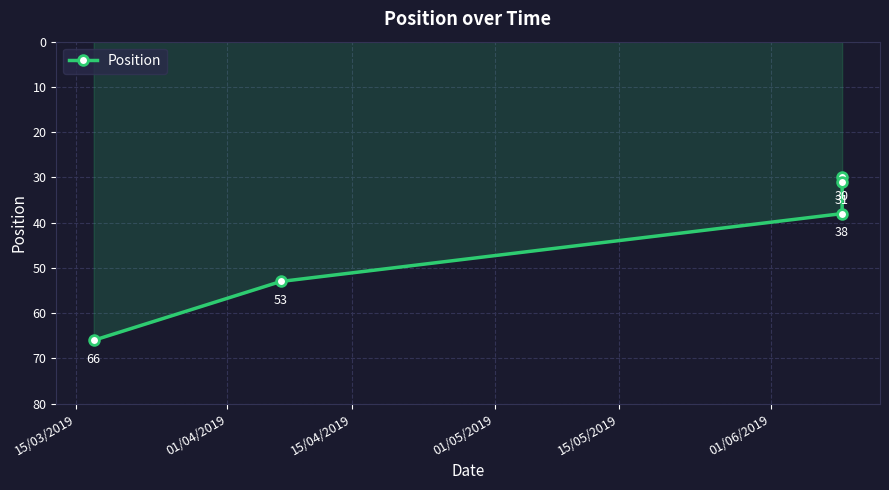

How many interior local valleys (lower than both neighbors) does the data have?

1